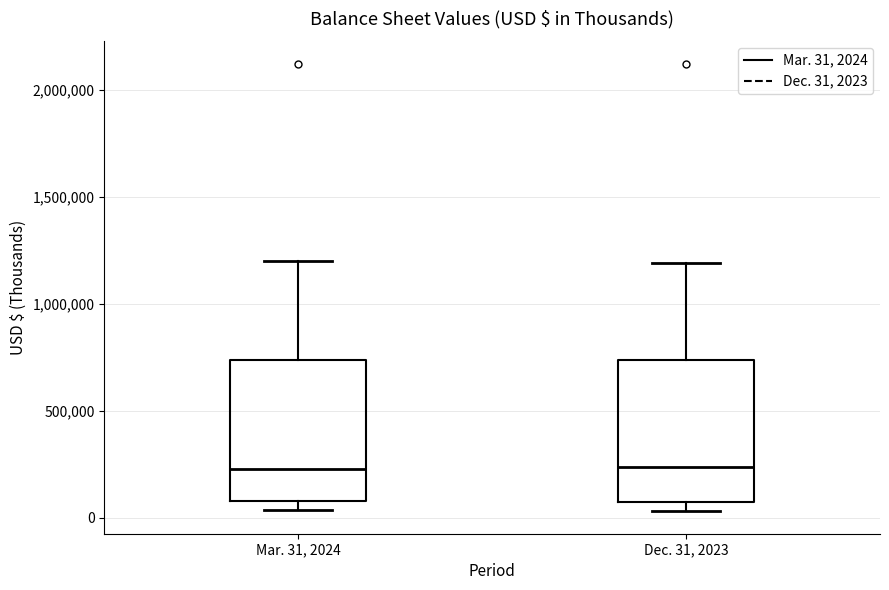

Reading left to right, transcribe this box plot: for each box, give where its median line is, the range the box spans, and where its two whiskers end, as read against the y-axis. The values are not printed on the chart, so give them approximately, as read against the axis.

Mar. 31, 2024: median 250000, box 100000 to 750000, whiskers 50000 to 1200000
Dec. 31, 2023: median 250000, box 50000 to 750000, whiskers 50000 (just below the box's lower edge) to 1200000